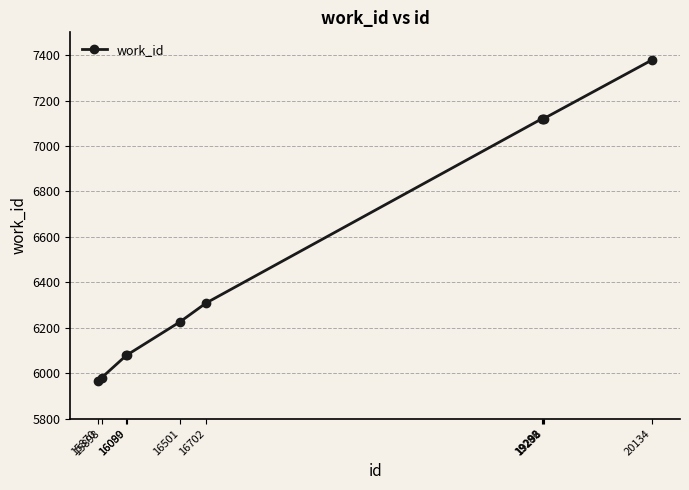

Which category has the highest value across all series?

20134